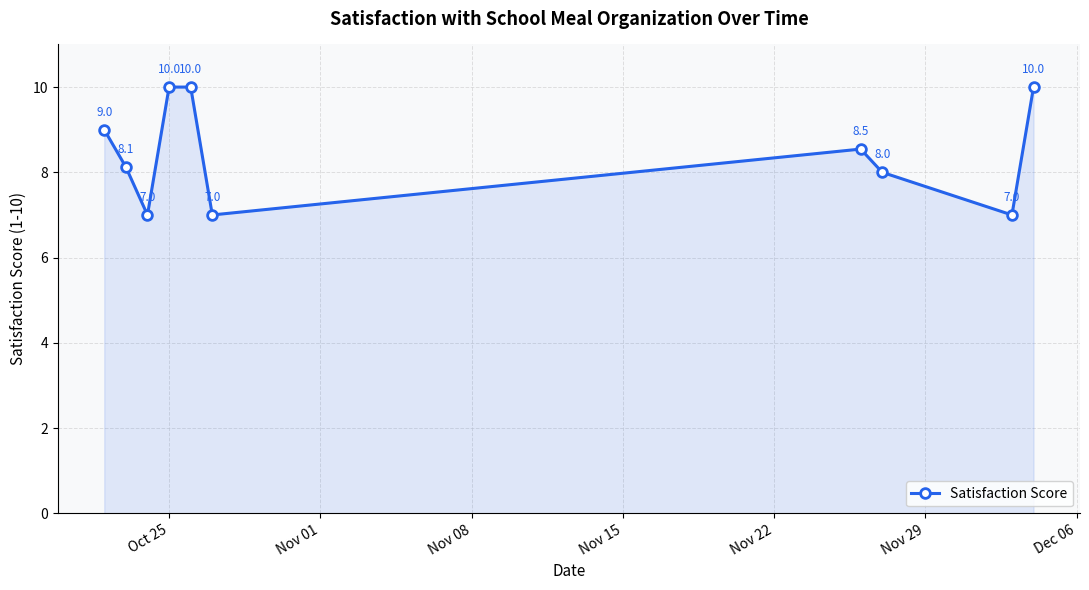

What is the value of the 7th point from the left?

8.5